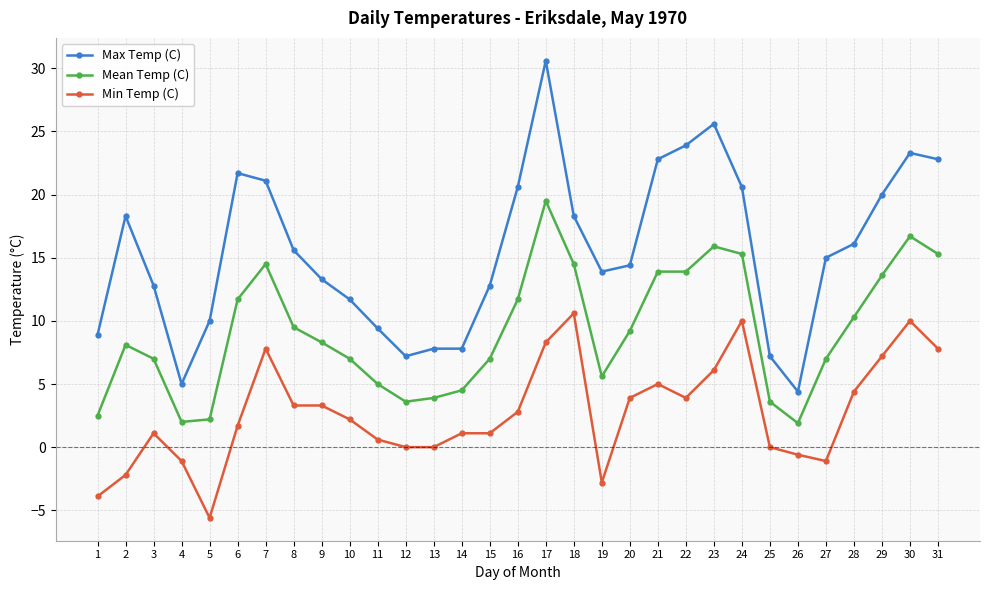

What is the difference between the maximum and minimum values in the Max Temp (C) series?

26.2